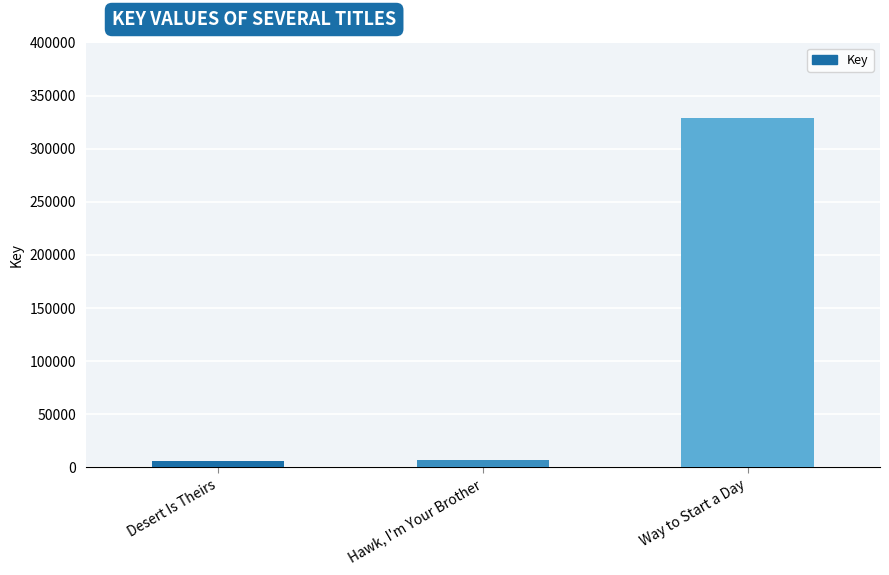

How many data points does each series have?

3